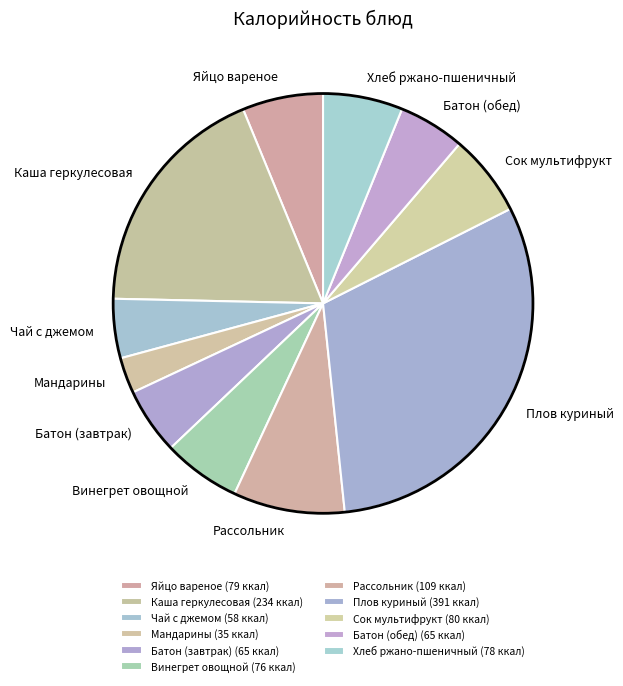

Does Рассольник account for over 50% of the chart?

No